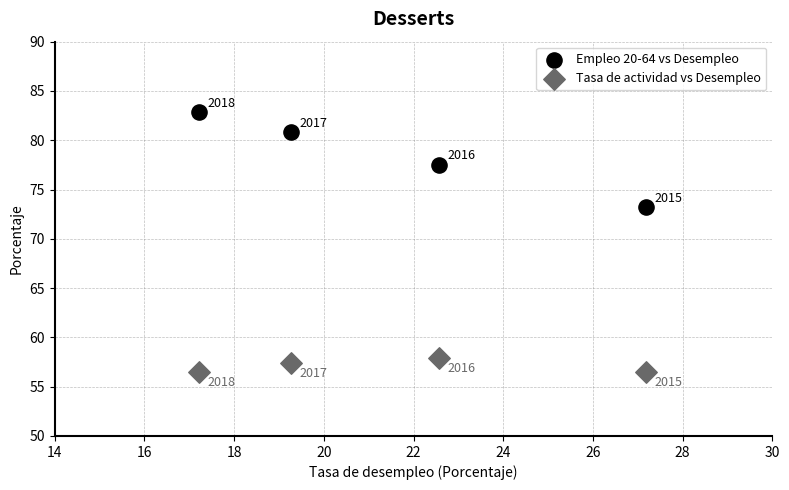

What is the X range (max minus min) for the scatter plot?

10.0